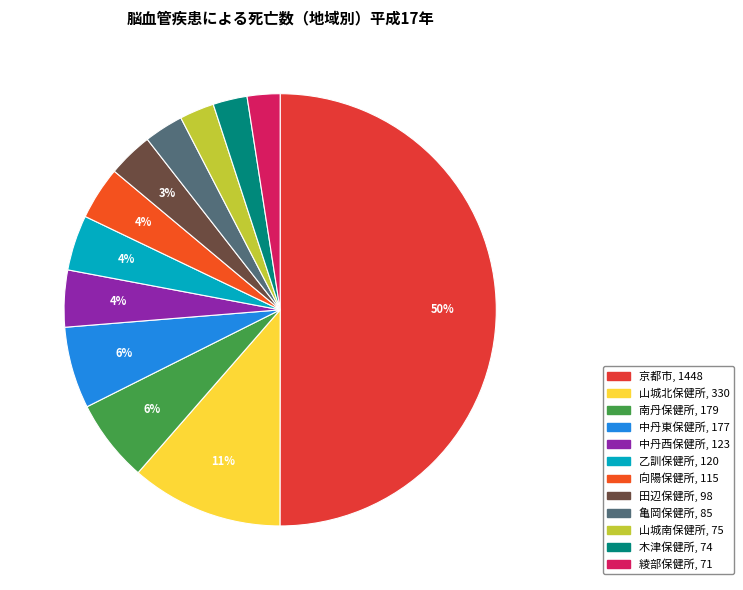

What percentage do 綾部保健所 and 山城北保健所 together represent?

13.9%